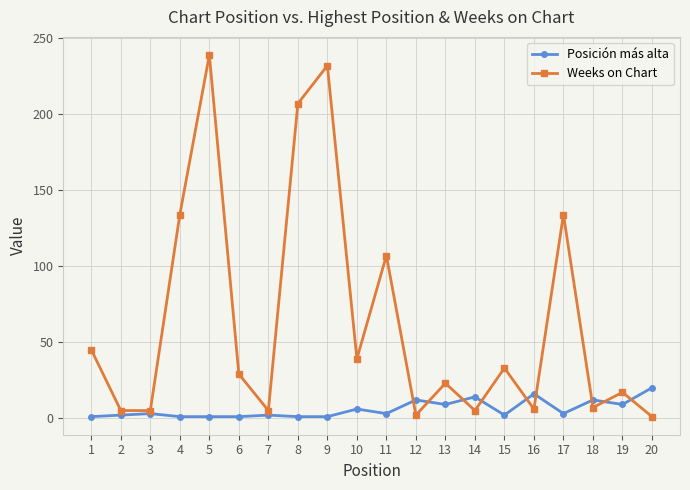

Is the value of Posición más alta at 18 greater than the value of Weeks on Chart at 13?

No